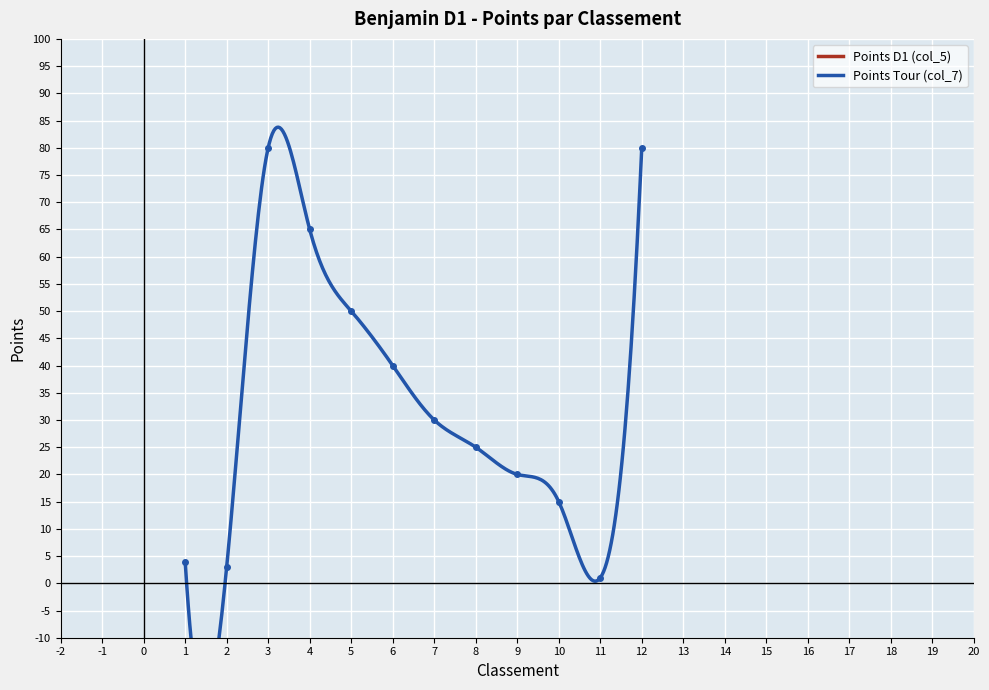

What is the difference between the maximum and minimum values in the Points D1 (col_5) series?

83